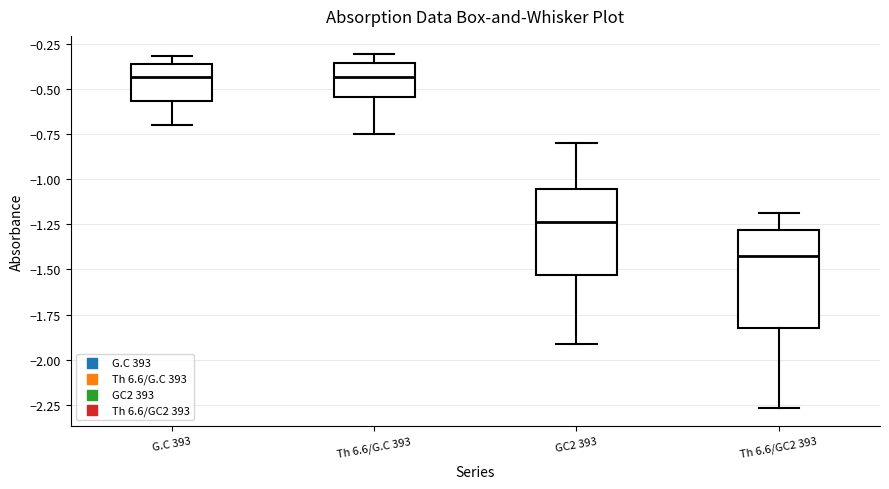

Where does the lower whisker of the box for GC2 393 end on the y-axis? The values are not printed on the chart, so give them approximately, as read against the axis.

-1.90